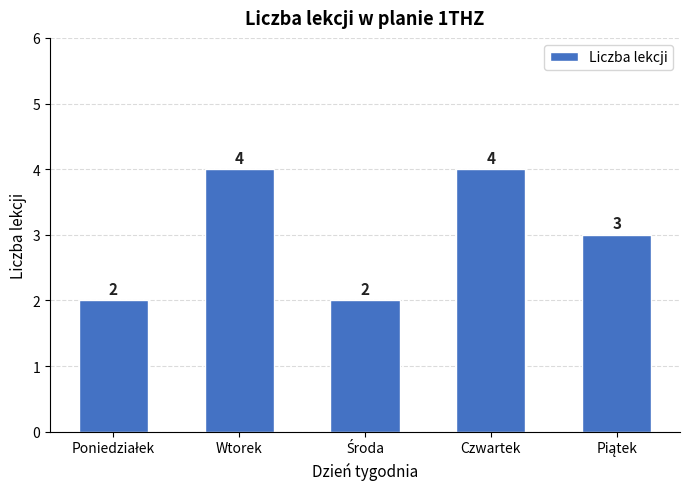

What is the label of the 2nd bar from the left?

Wtorek